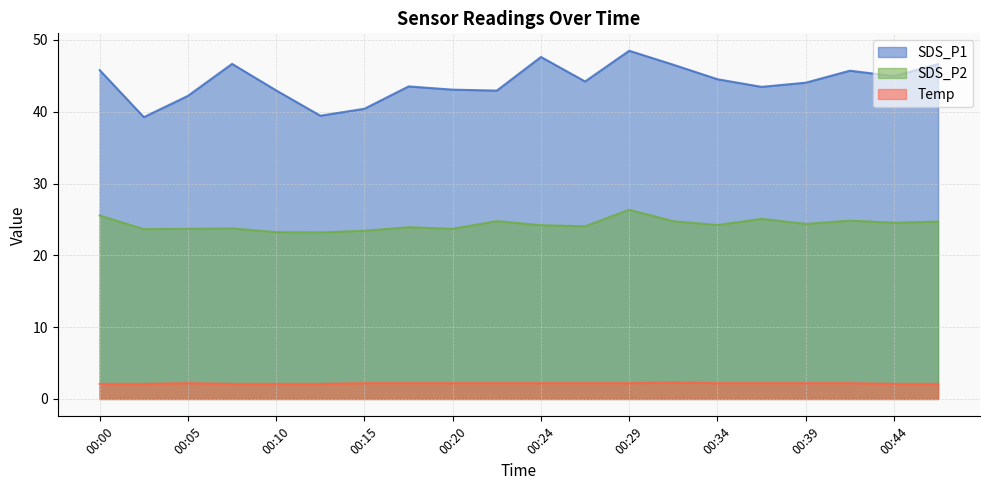

What is the sum of the SDS_P2 values at 00:24 and 00:02?

47.8